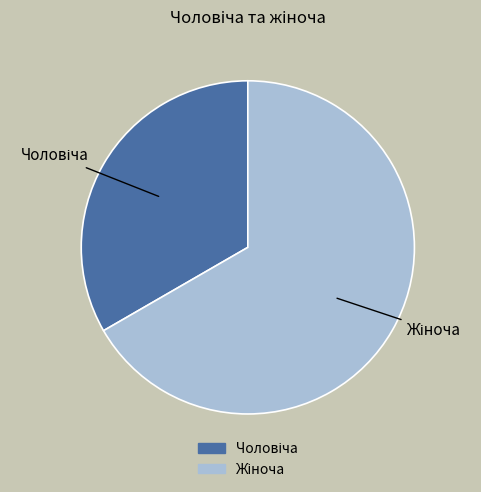

Is there a majority slice in this chart?

Yes